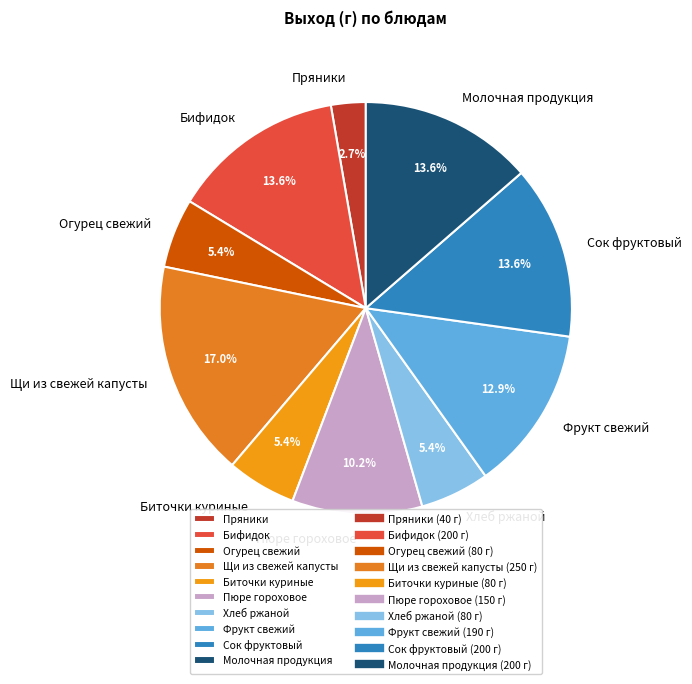

How many segments does this pie chart have?

10